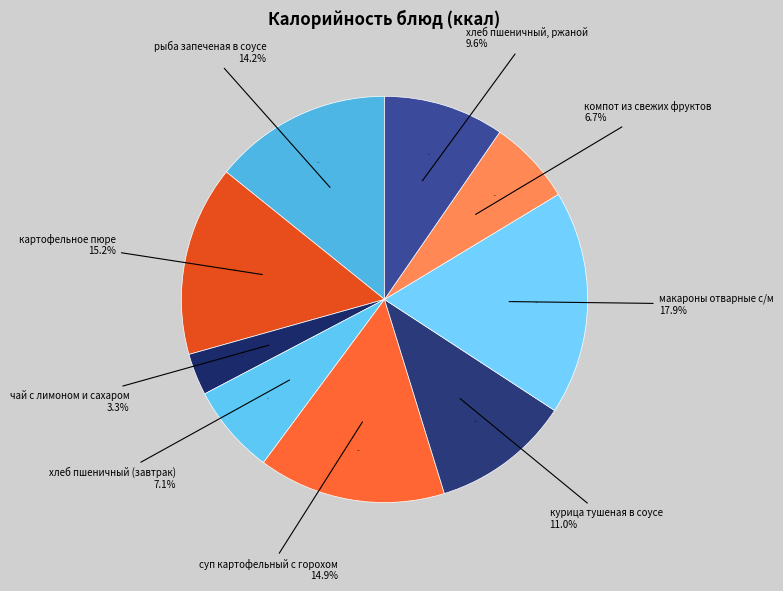

To the nearest percent, what is the average slice percentage?

11%